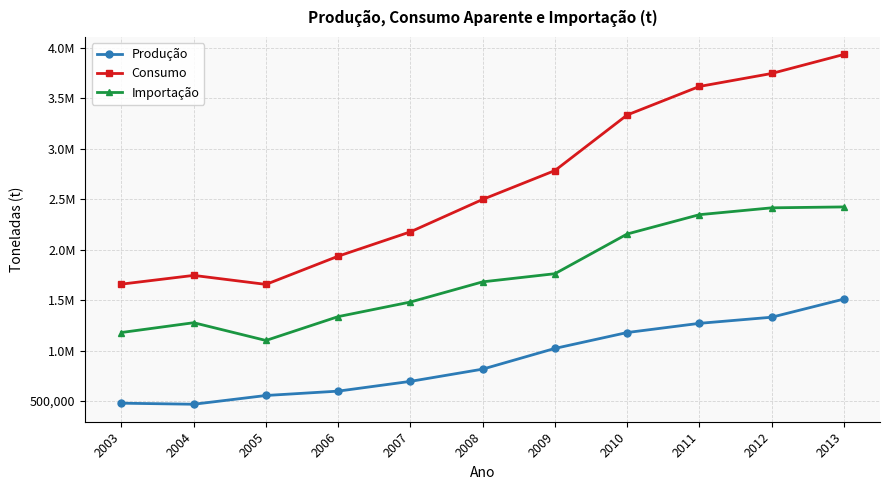

Which series changed the most between 2003 and 2005?

Importação